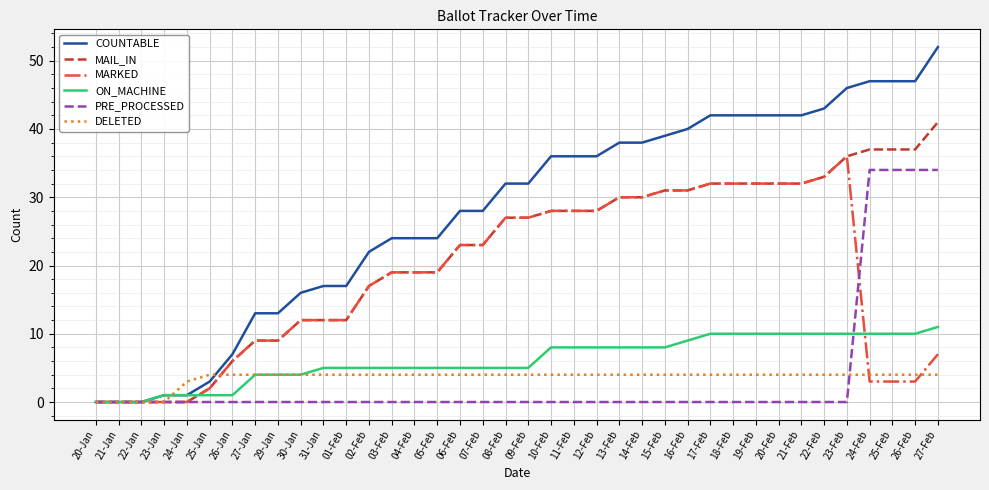

At which category does the chart reach its peak across all series?

27-Feb